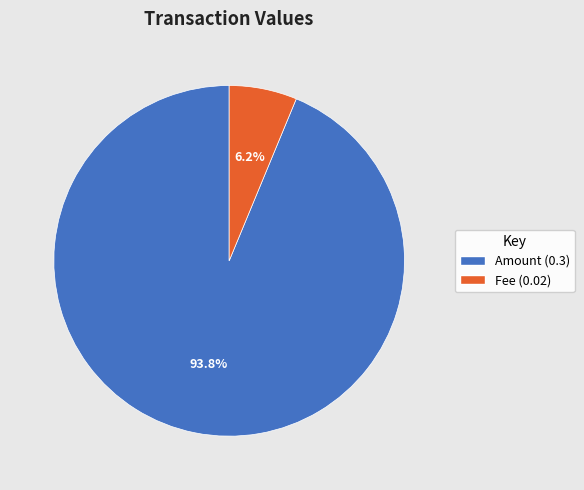

How many segments does this pie chart have?

2